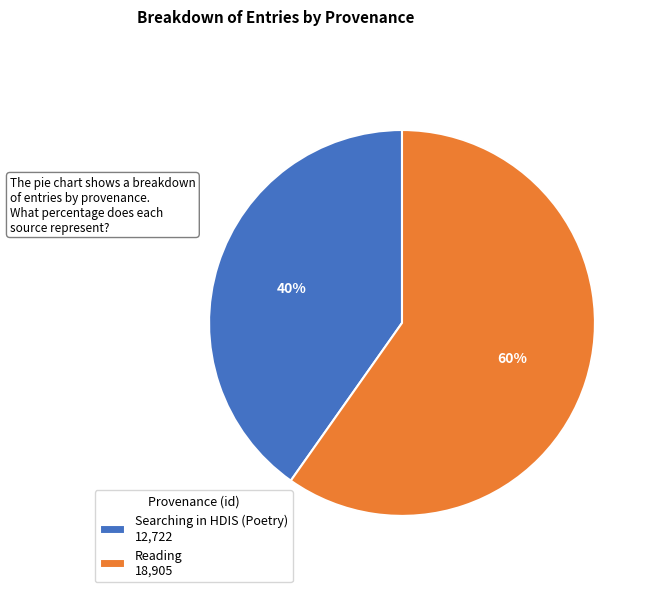

To the nearest percent, what portion does Reading represent?

60%